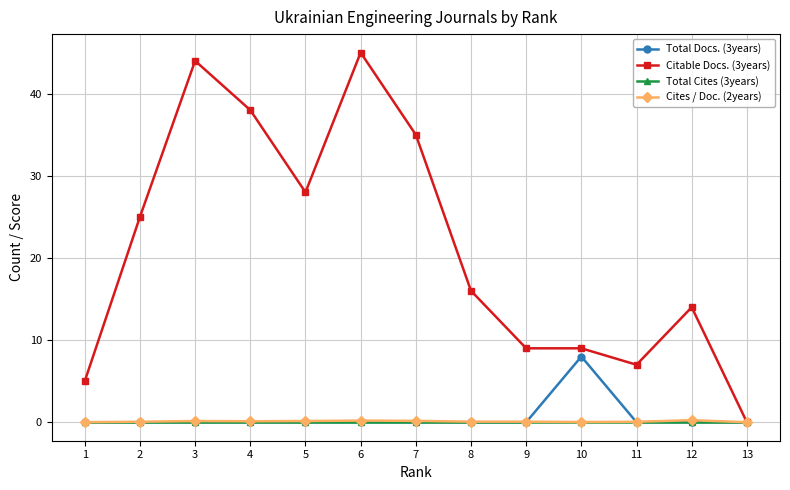

Which series has the largest total across all categories?

Citable Docs. (3years)